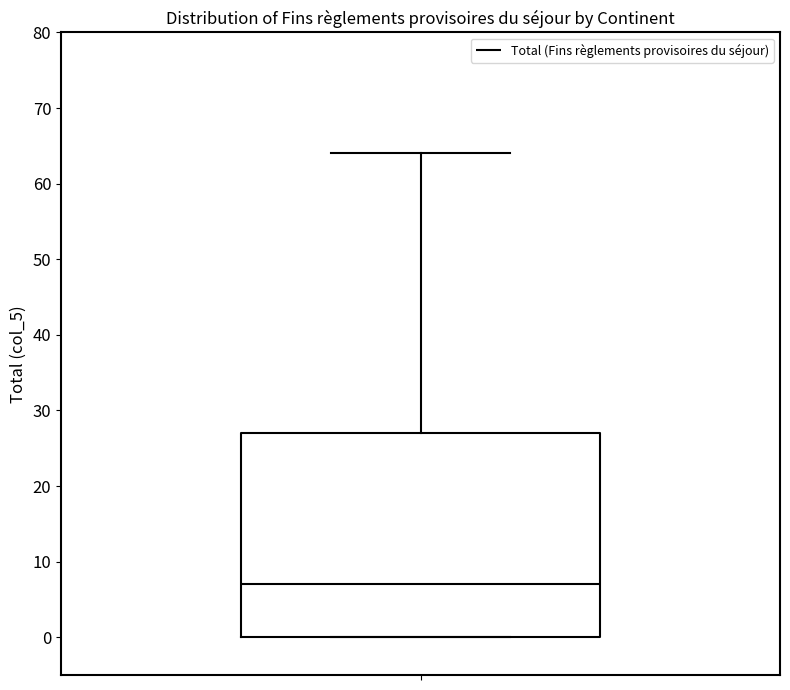

Transcribe this box plot: give where the median line is, the range the box spans, and where the two whiskers end, as read against the y-axis. The values are not printed on the chart, so give them approximately, as read against the axis.

median 7, box 0 to 27, whiskers 0 to 64